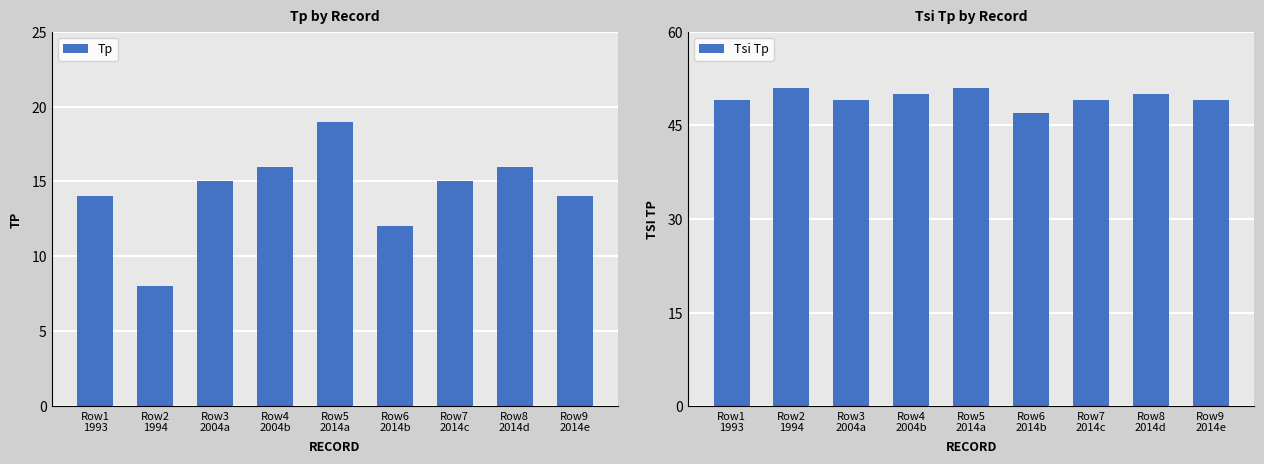

Which series has the widest spread of values?

Tp